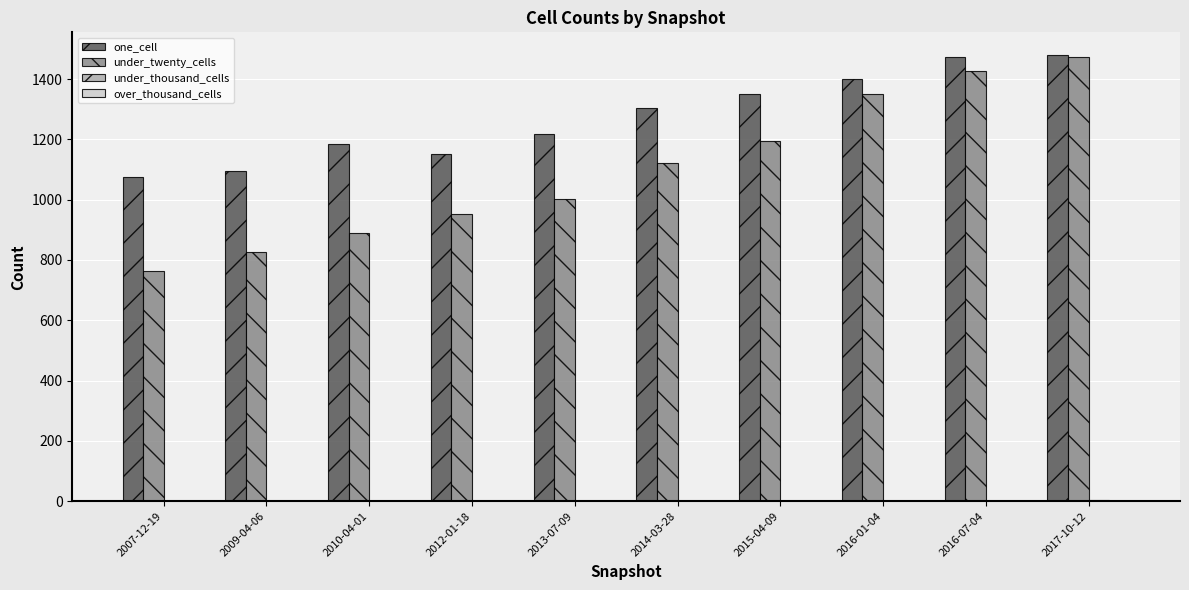

What is the maximum value shown in the chart?

1481